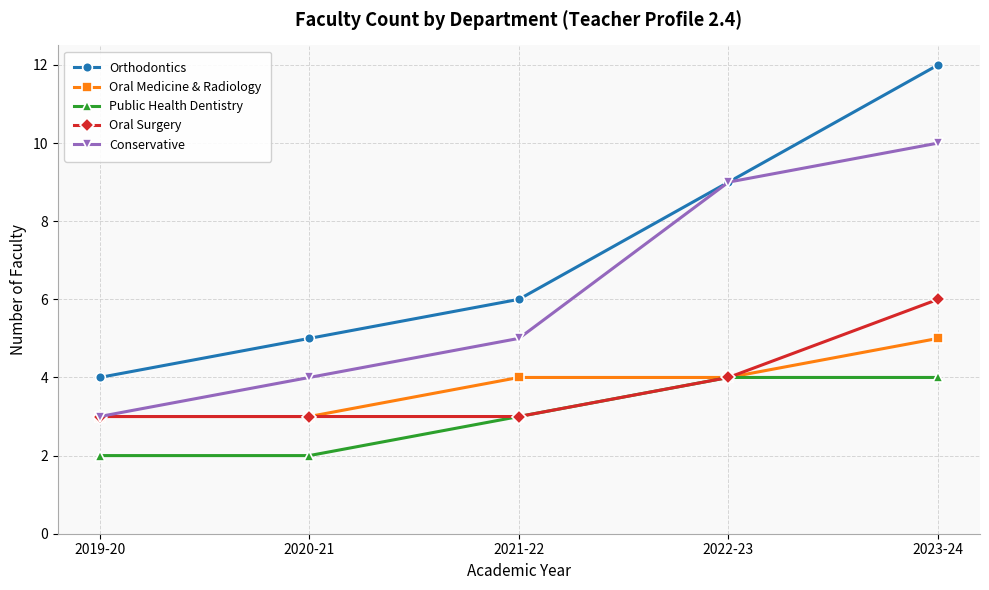

What is the label of the 1st point from the left?

2019-20